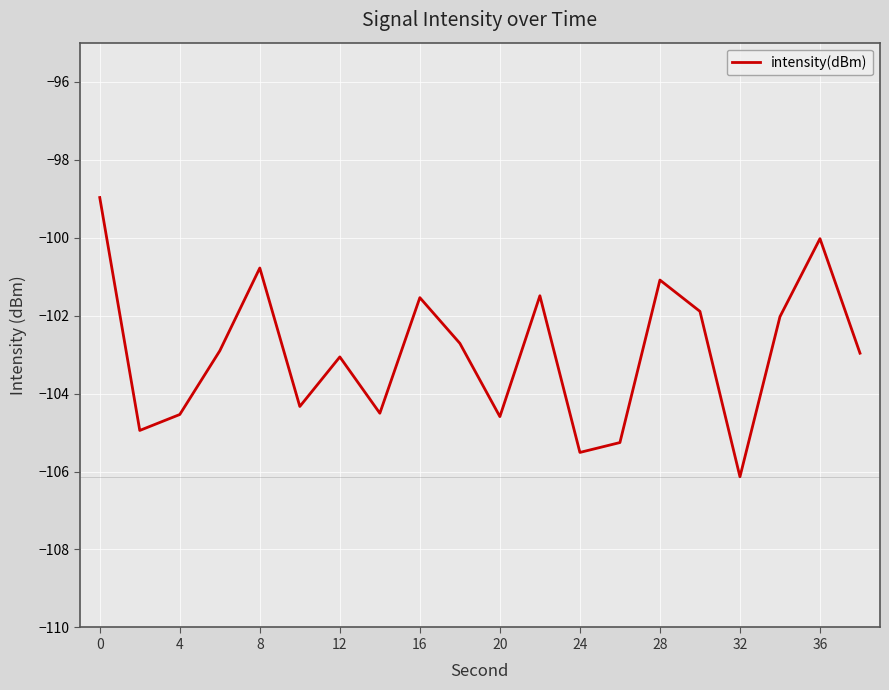

What is the greatest value displayed?

-99.0